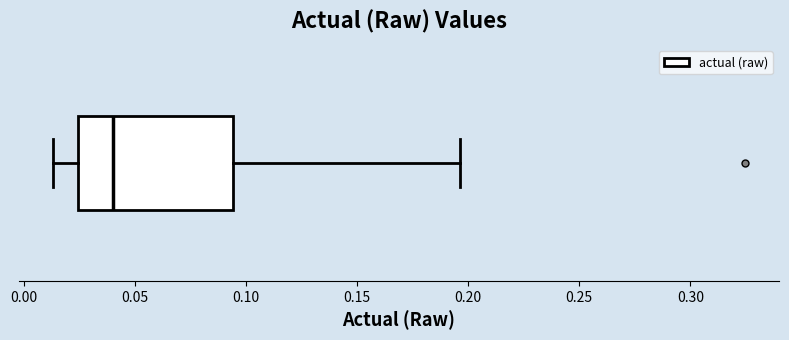

Read this box plot against the x-axis: the position of the median line, the range covered by the box, and the ends of both whiskers. The values are not printed on the chart, so give them approximately, as read against the axis.

median 0.040, box 0.025 to 0.095, whiskers 0.015 to 0.195